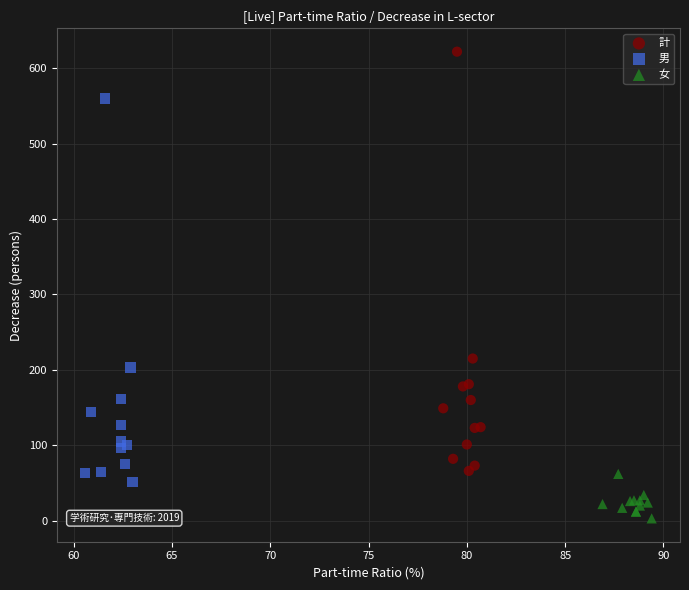

Which series contains the lowest Y value?

女